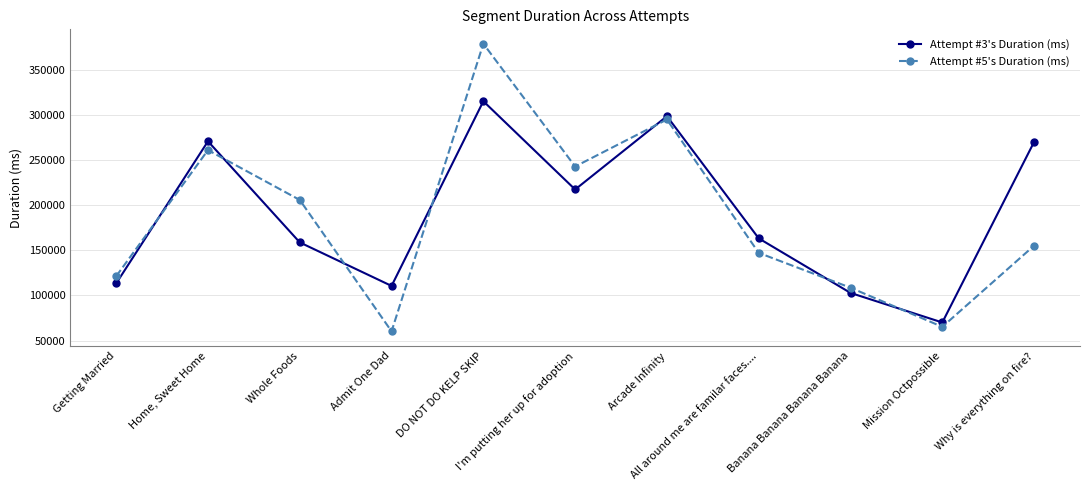

At which category does Attempt #3's Duration (ms) reach its first local peak?

Home, Sweet Home